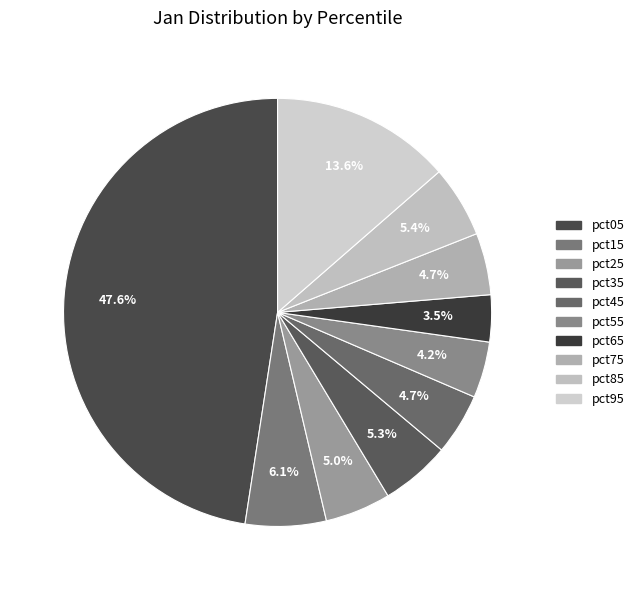

Which category has the smallest portion of the pie?

pct65